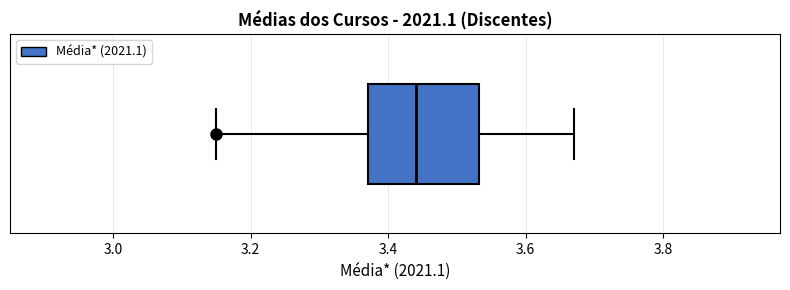

Transcribe this box plot: give where the median line is, the range the box spans, and where the two whiskers end, as read against the x-axis. The values are not printed on the chart, so give them approximately, as read against the axis.

median 3.44, box 3.38 to 3.54, whiskers 3.16 to 3.68